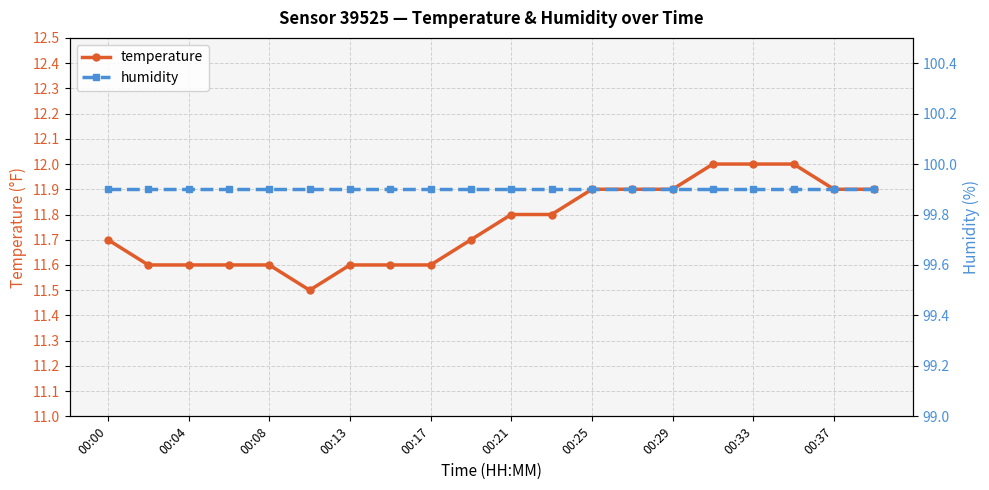

Is this an area chart (filled region under the line)?

No